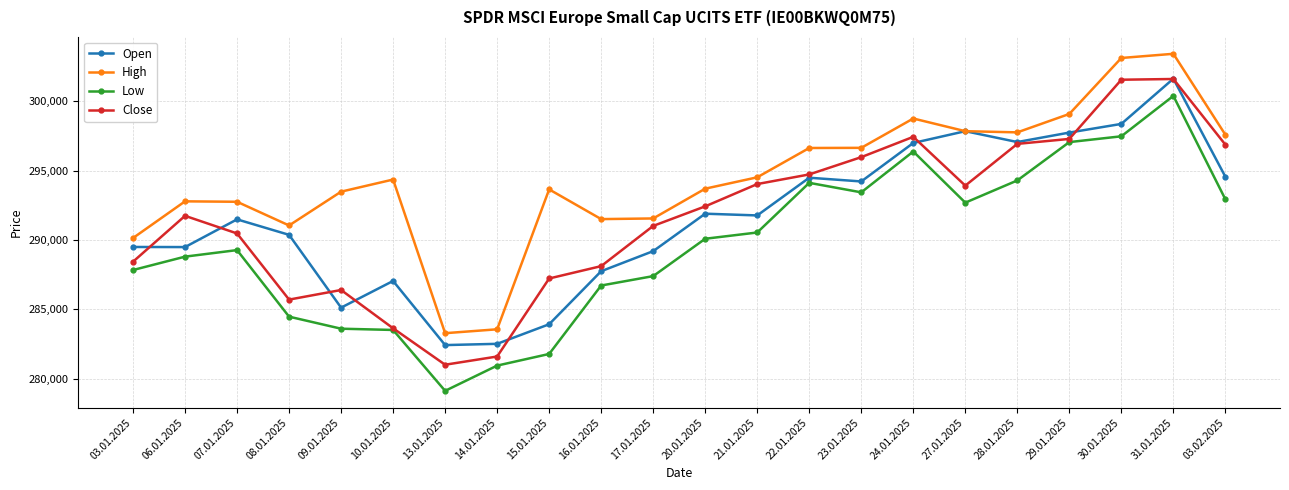

Which label corresponds to the largest value in the chart?

31.01.2025